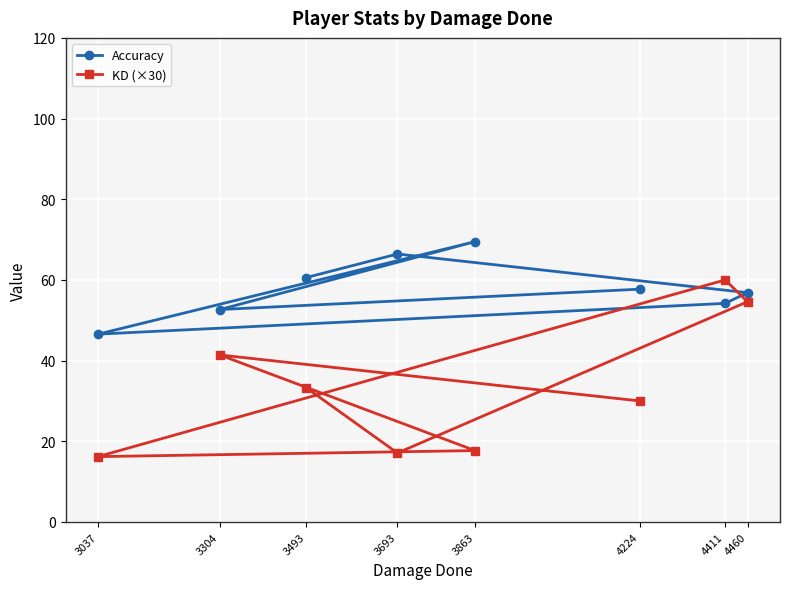

Reading left to right, transcribe all the data shown in this chart.

Accuracy: 3037=46.6	3304=52.7	3493=60.6	3693=66.4	3863=69.5	4224=57.7	4411=54.2	4460=56.8
KD (×30): 3037=16.2	3304=41.4	3493=33.3	3693=17.1	3863=17.7	4224=30.0	4411=60.0	4460=54.6